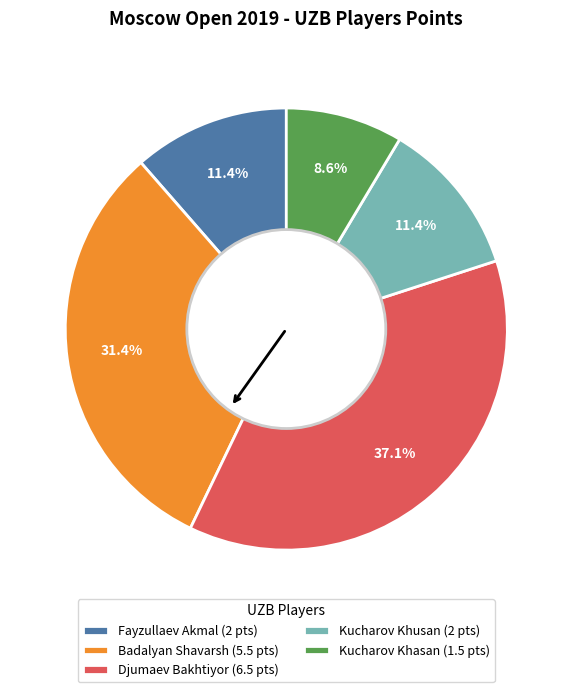

Approximately how many times larger is the value at Kucharov Khusan (2 pts) compared to Fayzullaev Akmal (2 pts)?

1.0